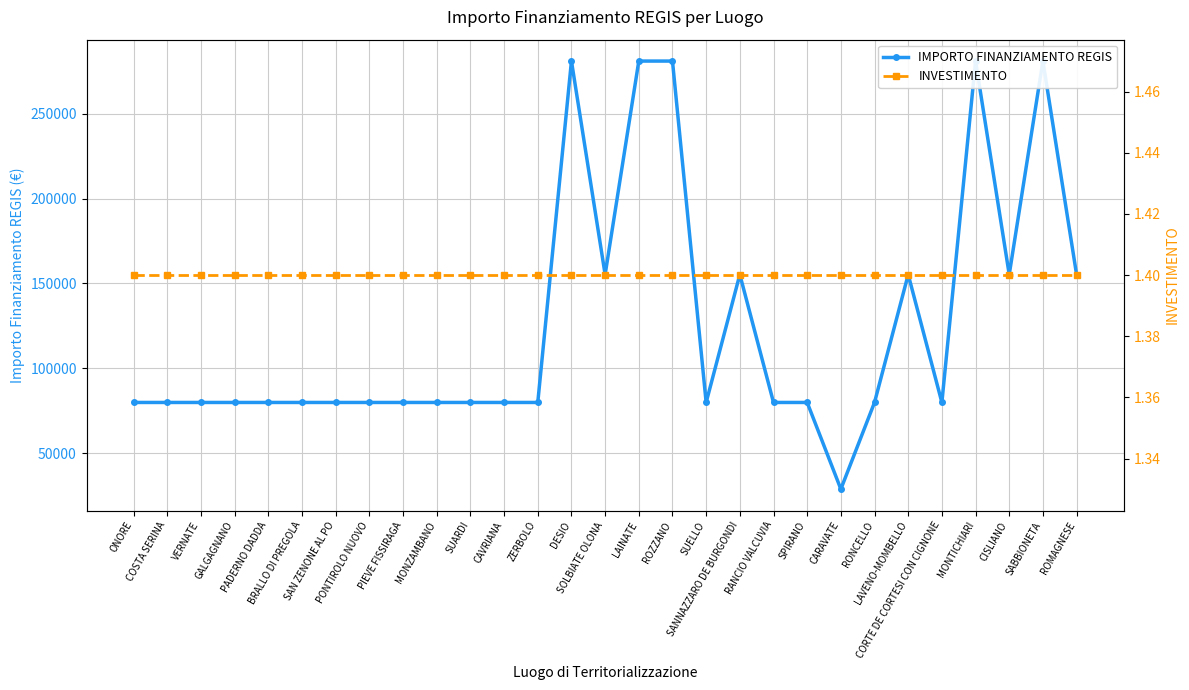

What is the label of the 1st point from the left?

ONORE